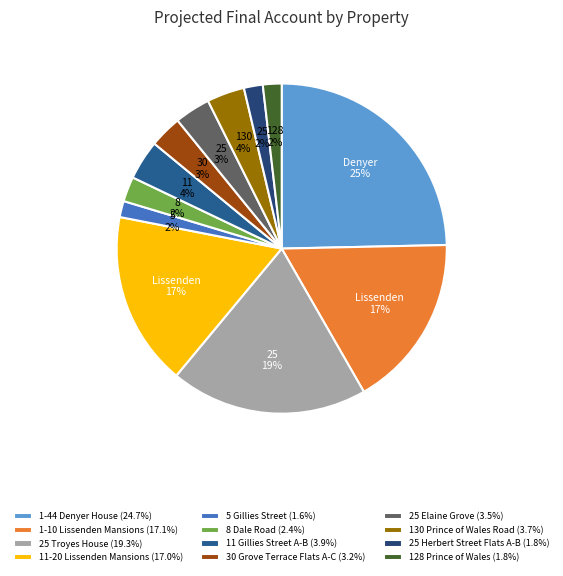

Count the number of slices in the pie.

12